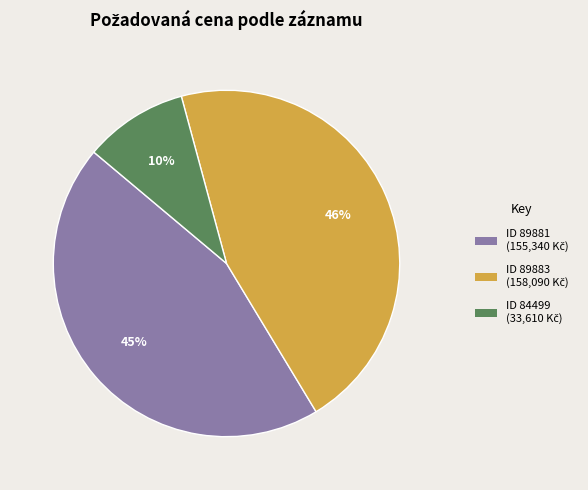

Does any single category account for the majority?

No